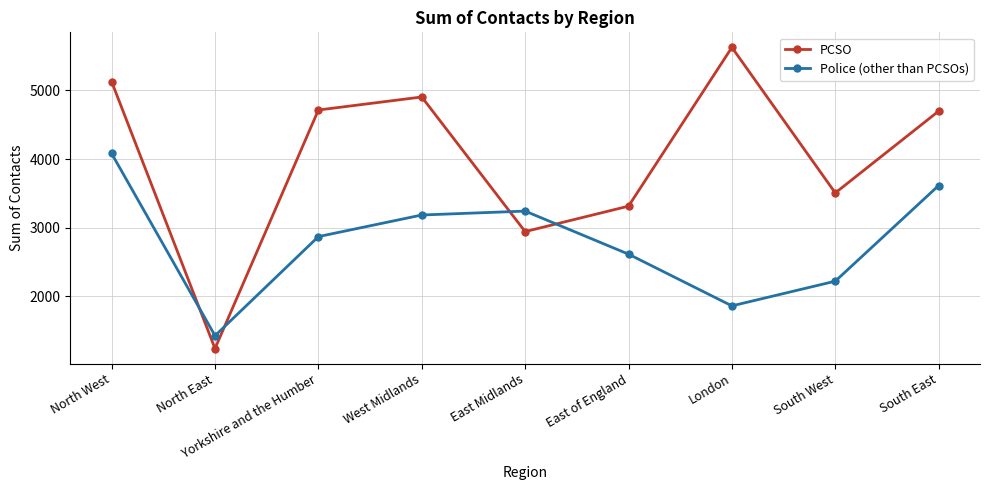

How many interior local valleys does the Police (other than PCSOs) series have?

2